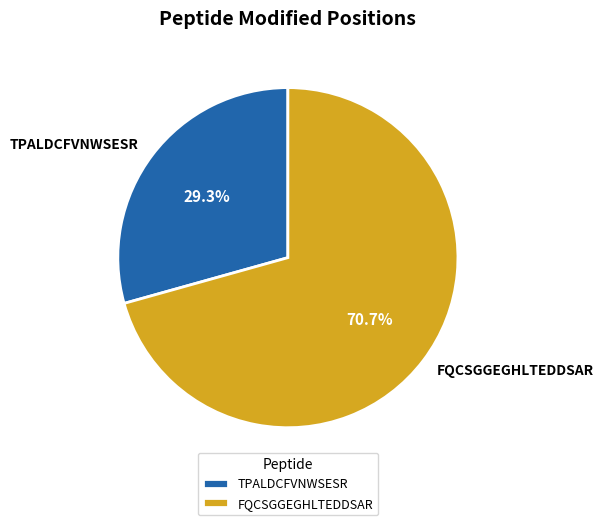

To the nearest percent, what is the combined percentage of TPALDCFVNWSESR and FQCSGGEGHLTEDDSAR?

100%